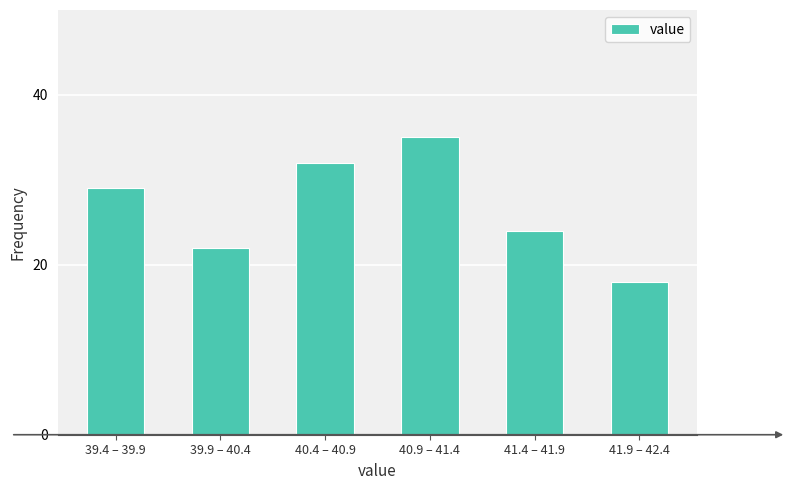

Reading left to right, extract all data points from this chart.

29	22	32	35	24	18